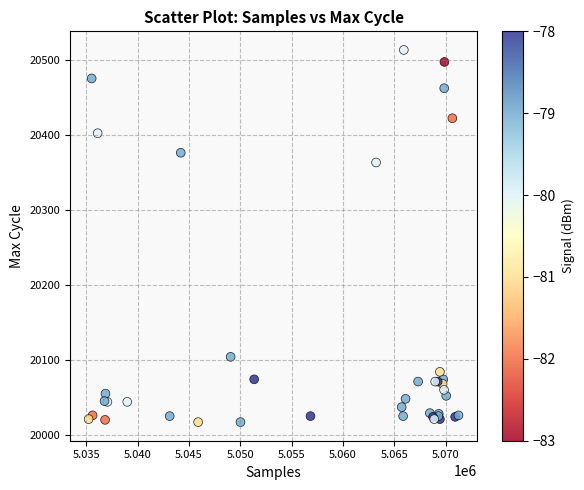

What Y value in the scatter plot is closest to 20265?

20363